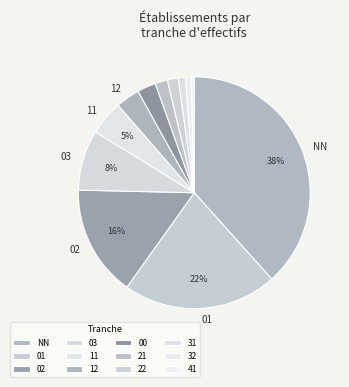

True or false: 12 accounts for 3% of the total.

True